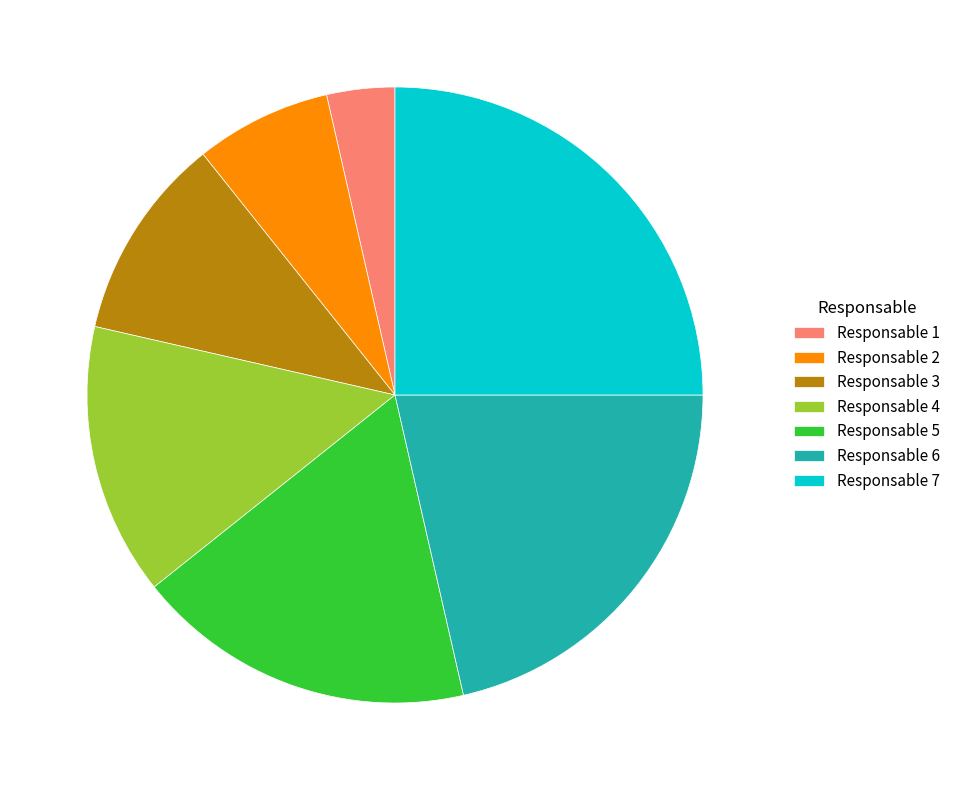

Is Responsable 5 the majority of the pie?

No